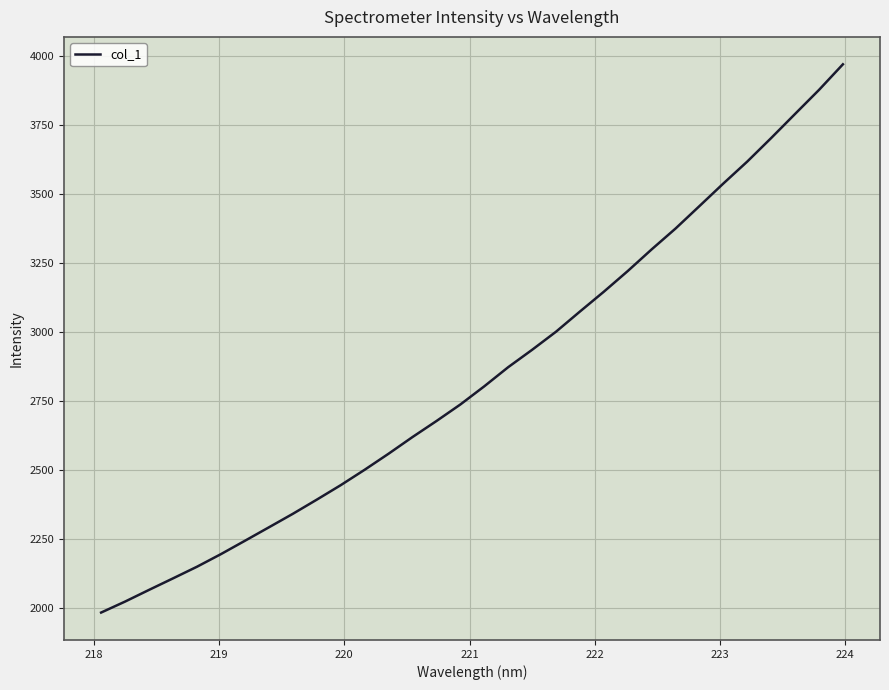

Count the number of data series in this chart.

1